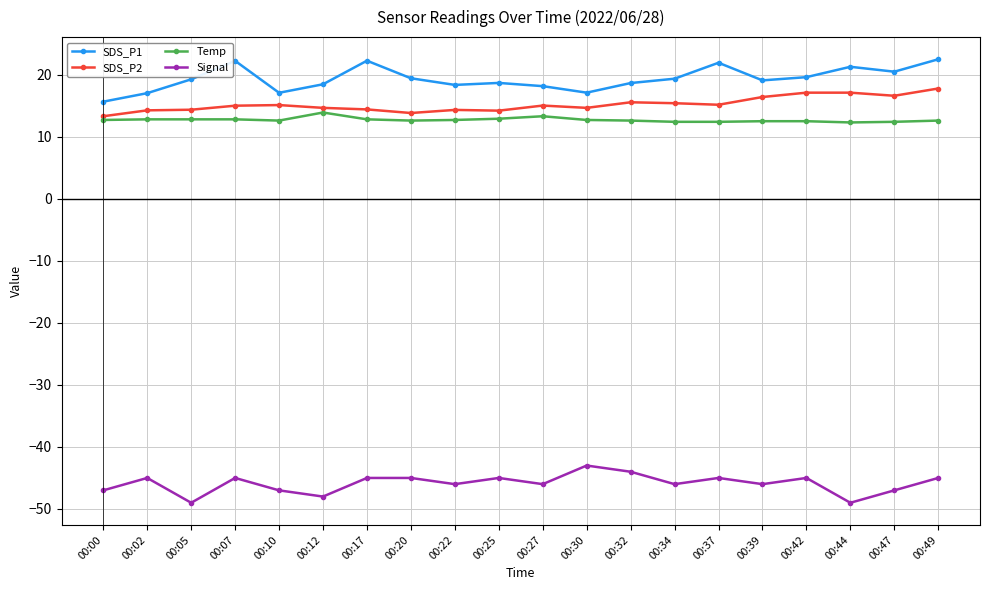

What is the difference between the maximum and second lowest values in the SDS_P1 series?

5.5